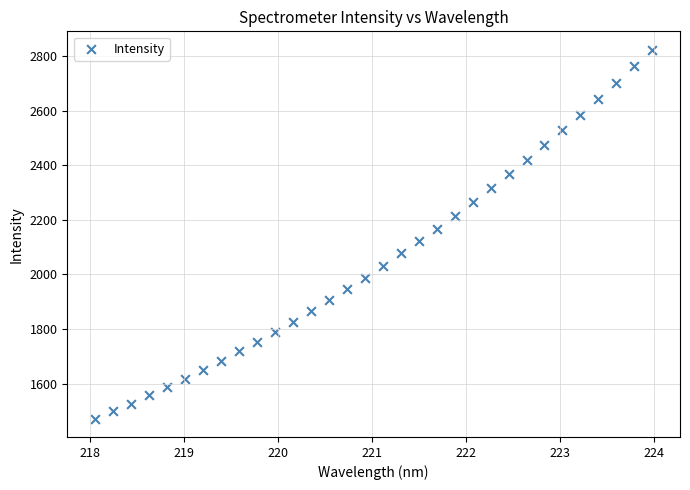

What is the range of Y values (max minus min)?

1352.1